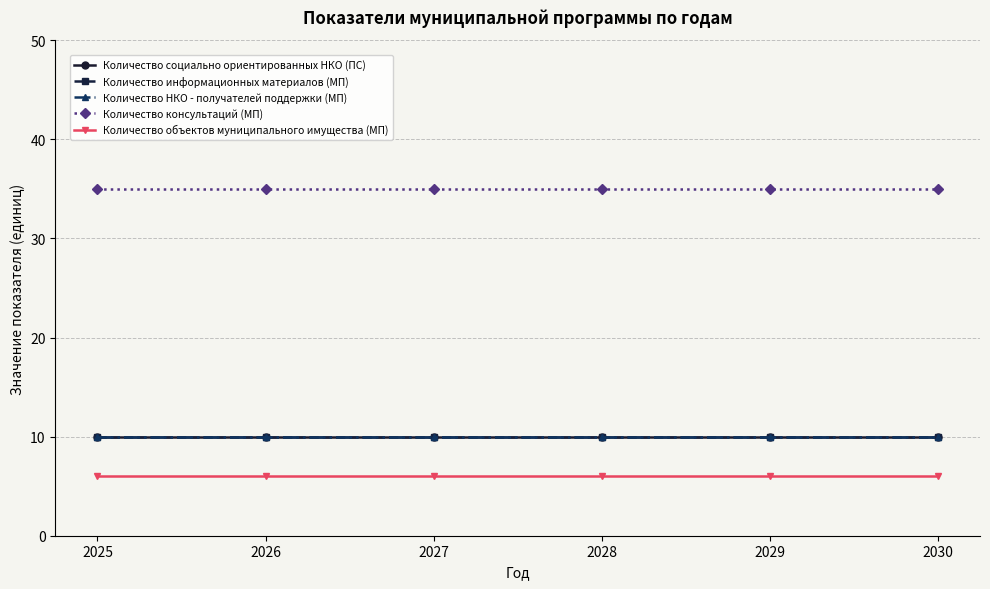

True or false: Количество информационных материалов (МП) has more than 0 points higher than both neighbors.

False